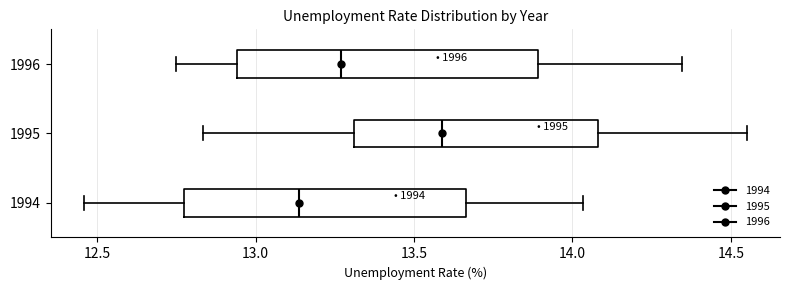

Reading bottom to top, transcribe this box plot: for each box, give where its median line is, the range the box spans, and where its two whiskers end, as read against the x-axis. The values are not printed on the chart, so give them approximately, as read against the axis.

1994: median 13.15, box 12.75 to 13.65, whiskers 12.45 to 14.05
1995: median 13.60, box 13.30 to 14.10, whiskers 12.85 to 14.55
1996: median 13.25, box 12.95 to 13.90, whiskers 12.75 to 14.35